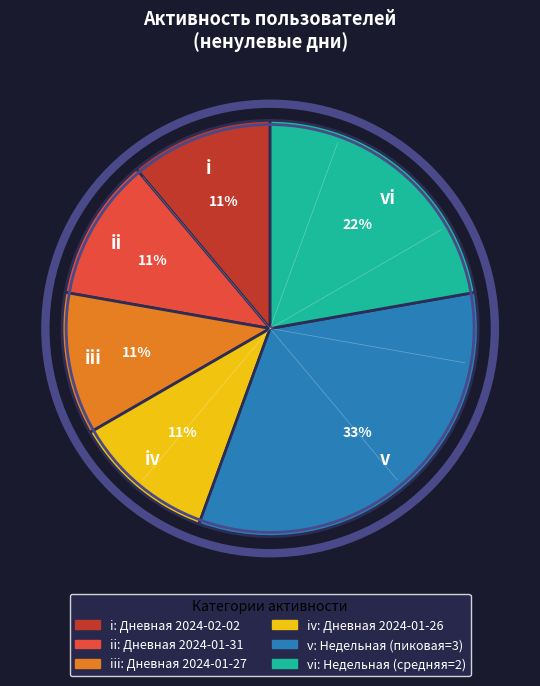

Between vi and iii, which is larger?

vi